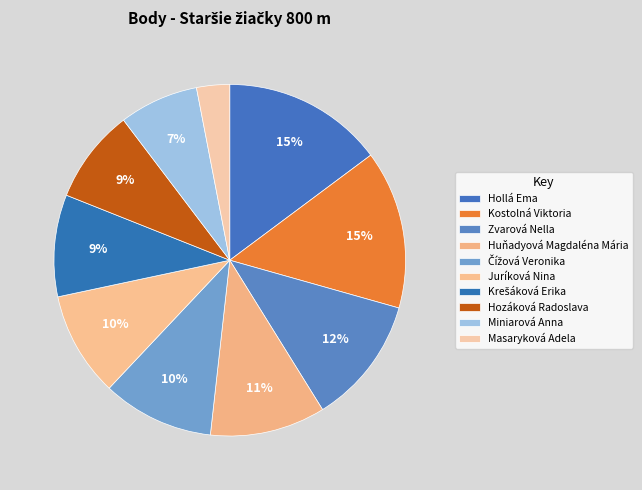

To the nearest percent, what is the combined percentage of Hozáková Radoslava and Masaryková Adela?

12%